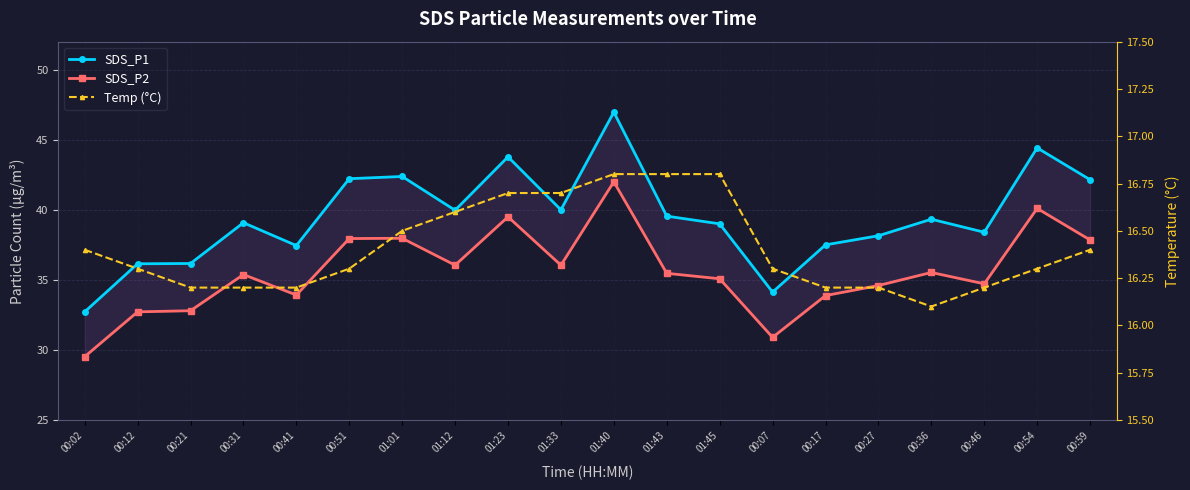

Which series has the largest range (max minus min)?

SDS_P1